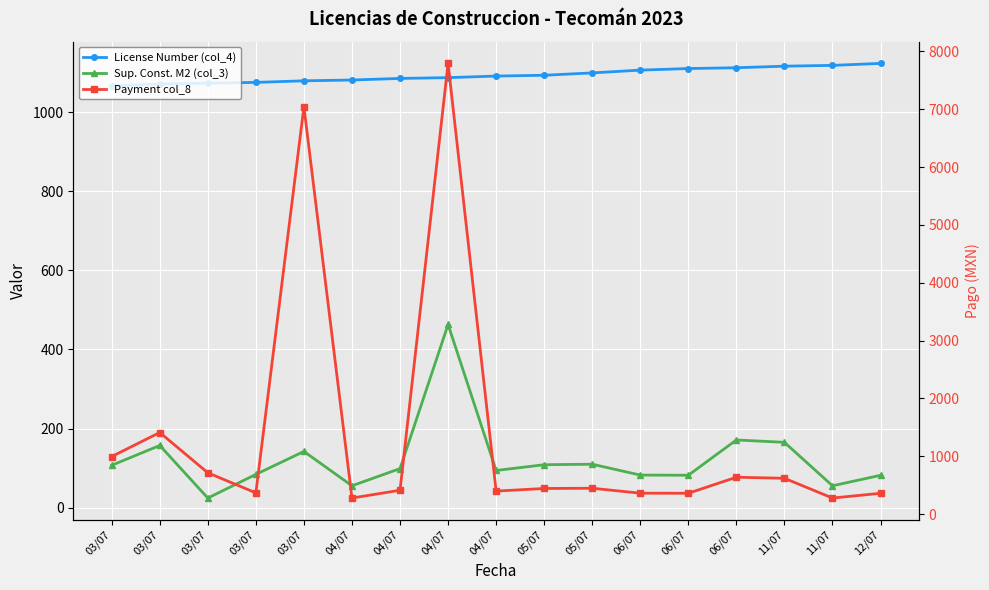

What is the total value across all series at 12/07?

1563.9